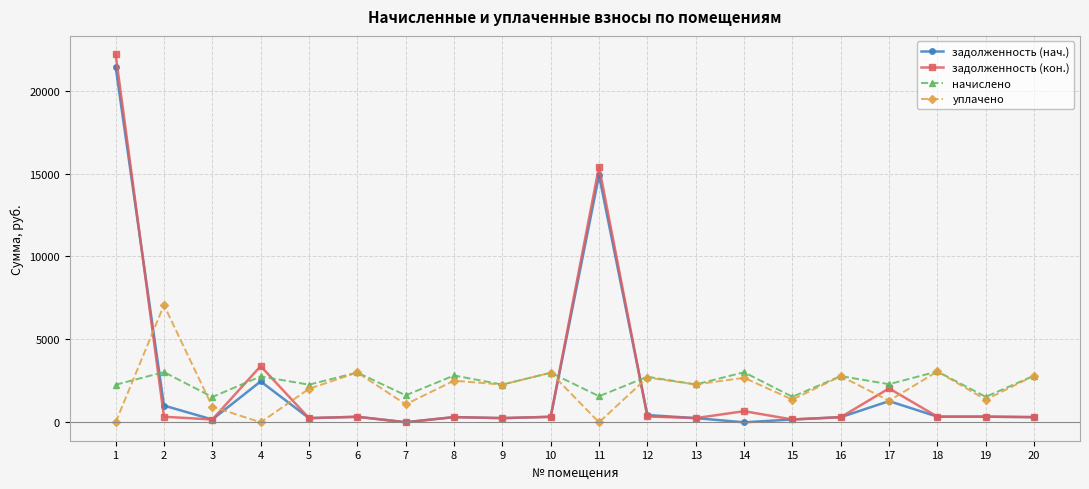

Between 7 and 8, which series saw the biggest shift?

уплачено